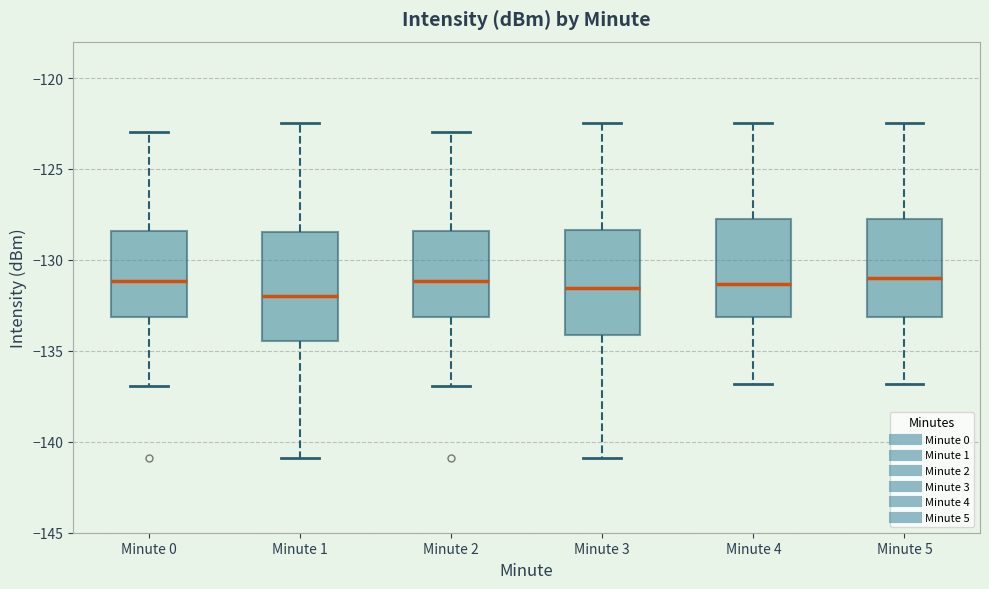

Reading left to right, transcribe this box plot: for each box, give where its median line is, the range the box spans, and where its two whiskers end, as read against the y-axis. The values are not printed on the chart, so give them approximately, as read against the axis.

Minute 0: median -131.0, box -133.0 to -128.5, whiskers -137.0 to -123.0
Minute 1: median -132.0, box -134.5 to -128.5, whiskers -141.0 to -122.5
Minute 2: median -131.0, box -133.0 to -128.5, whiskers -137.0 to -123.0
Minute 3: median -131.5, box -134.0 to -128.5, whiskers -141.0 to -122.5
Minute 4: median -131.5, box -133.0 to -128.0, whiskers -137.0 to -122.5
Minute 5: median -131.0, box -133.0 to -128.0, whiskers -137.0 to -122.5